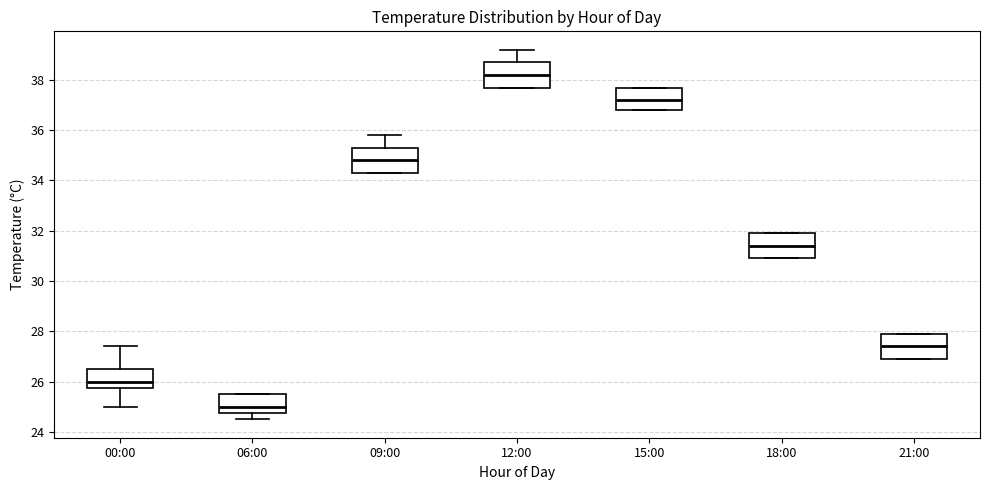

Which box has the highest median line?

12:00